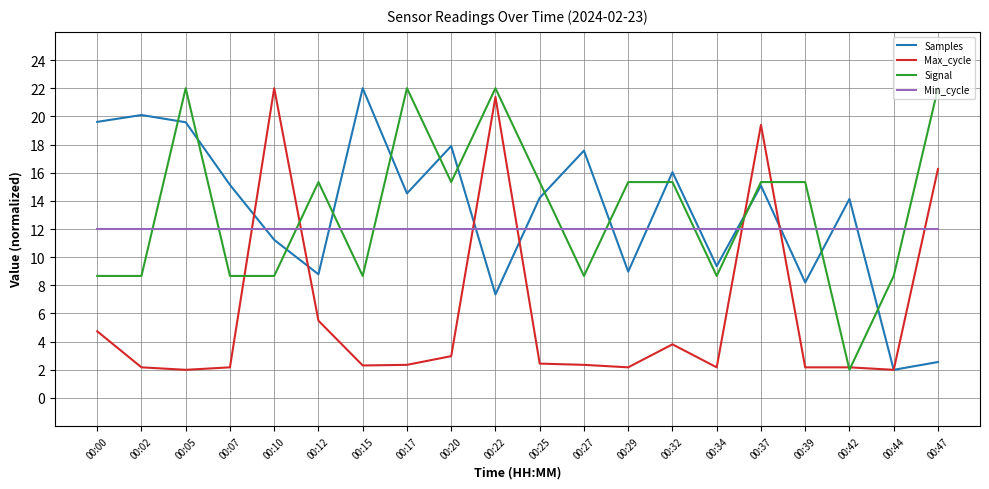

After their last crossing, which series has the higher values: Min_cycle or Signal?

Signal